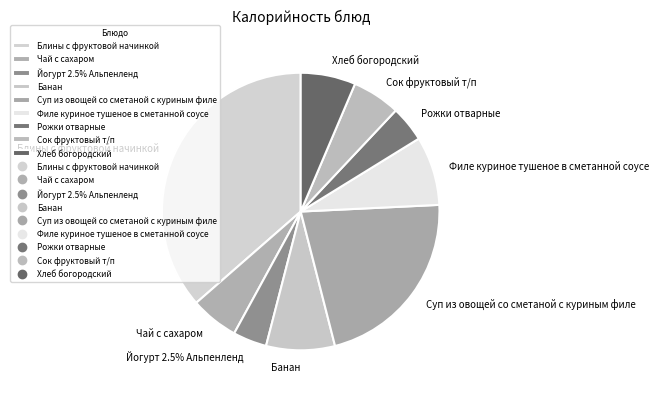

Rank the categories by value from highest to lowest.

Блины с фруктовой начинкой, Суп из овощей со сметаной с куриным филе, Филе куриное тушеное в сметанной соусе, Банан, Хлеб богородский, Чай с сахаром, Сок фруктовый т/п, Рожки отварные, Йогурт 2.5% Альпенленд